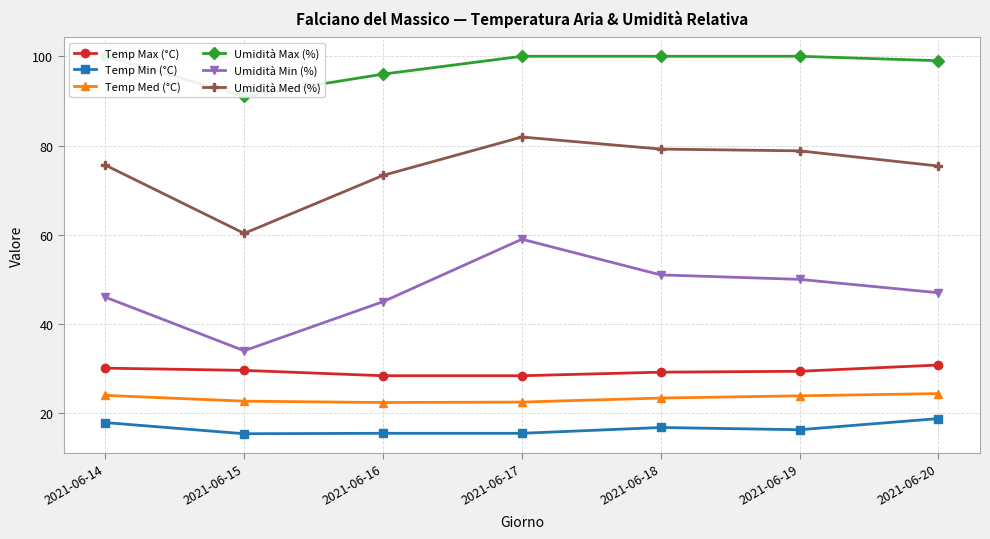

In Umidità Max (%), how many points are lower than both neighbors (excluding endpoints)?

1